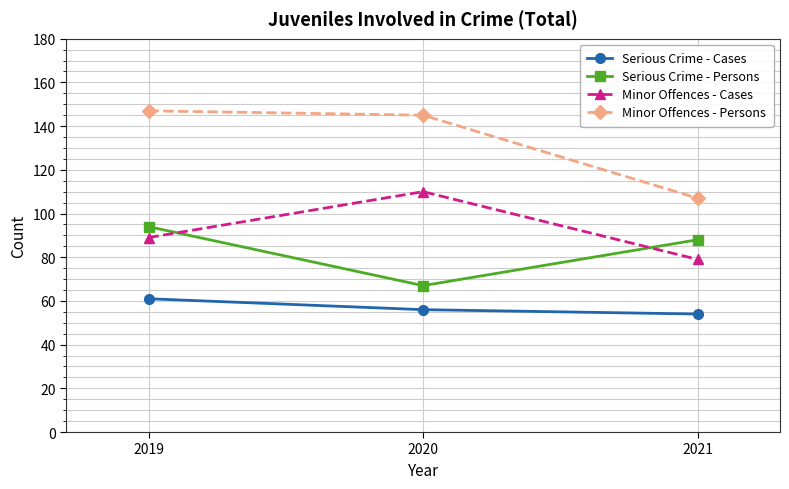

Which category has the highest value in the Serious Crime - Persons series?

2019